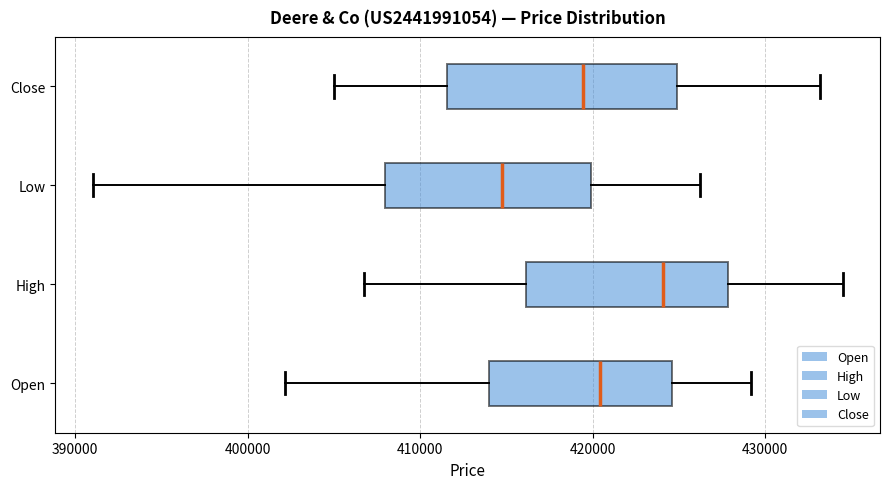

Comparing the boxes themselves (not the whiskers), which one is the widest?

Close